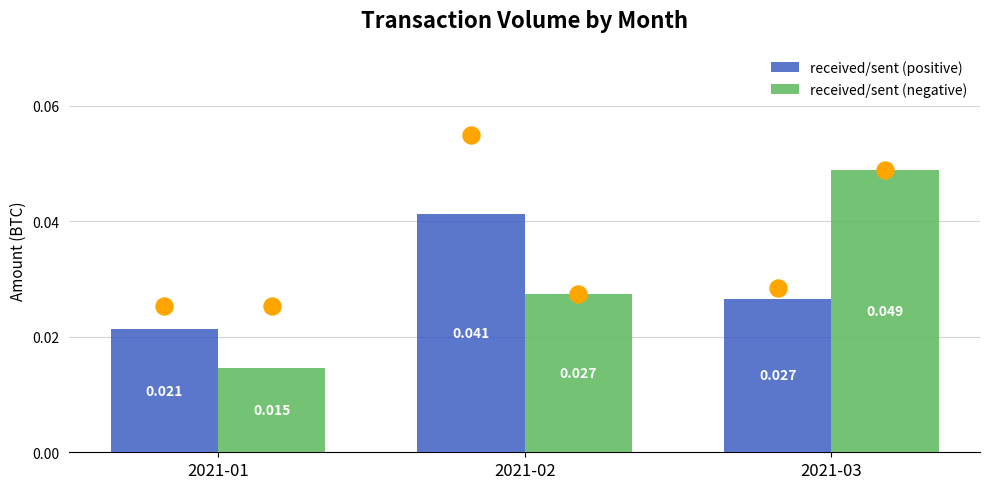

Which series has the largest total across all categories?

received/sent (negative)